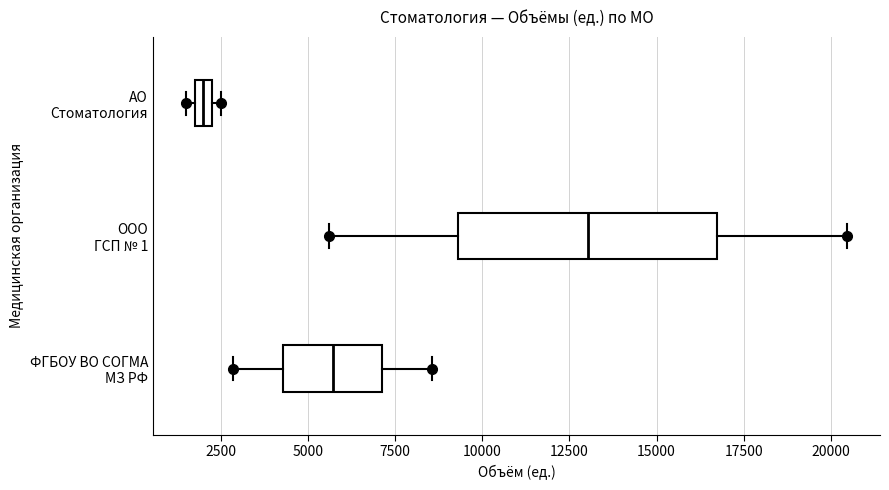

Which box has the furthest to the left median line?

АО Стоматология